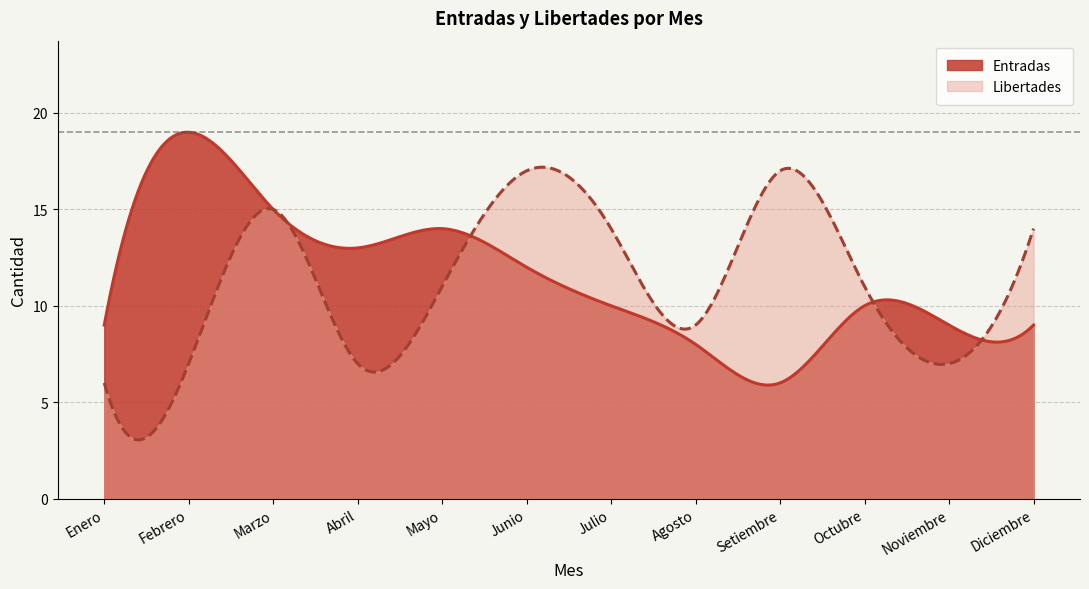

Reading right to left, transcribe all the data shown in this chart.

Entradas: Diciembre=9	Noviembre=9	Octubre=10	Setiembre=6	Agosto=8	Julio=10	Junio=12	Mayo=14	Abril=13	Marzo=15	Febrero=19	Enero=9
Libertades: Diciembre=14	Noviembre=7	Octubre=11	Setiembre=17	Agosto=9	Julio=14	Junio=17	Mayo=11	Abril=7	Marzo=15	Febrero=7	Enero=6